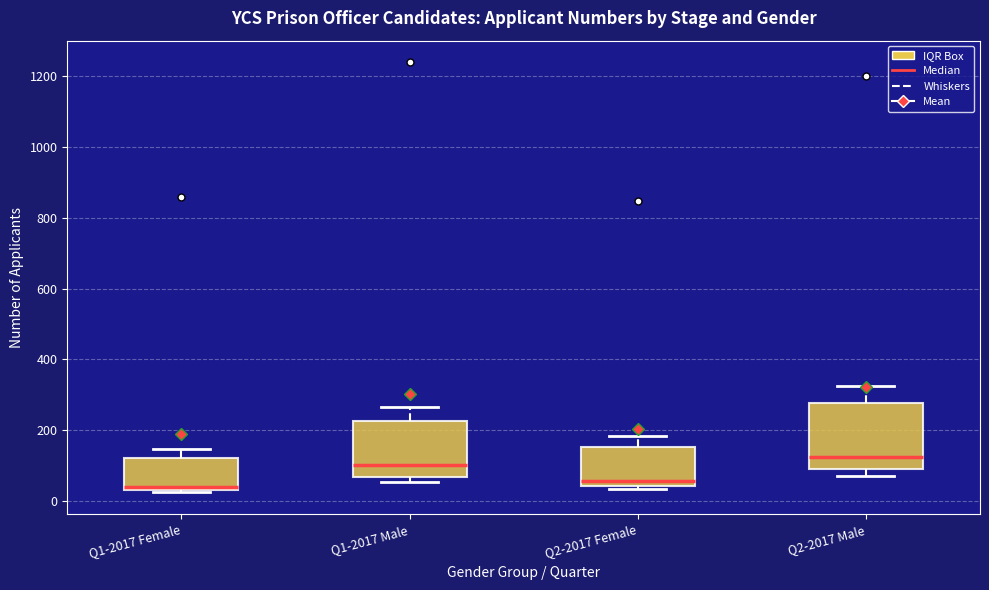

Reading left to right, read every box against the y-axis: the position of its median line, the range the box covers, and the ends of its whiskers. The values are not printed on the chart, so give them approximately, as read against the axis.

Q1-2017 Female: median 40 (just above the box's lower edge), box 40 to 120, whiskers 20 to 140
Q1-2017 Male: median 100, box 60 to 220, whiskers 60 (just below the box's lower edge) to 260
Q2-2017 Female: median 60, box 40 to 160, whiskers 40 (just below the box's lower edge) to 180
Q2-2017 Male: median 120, box 80 to 280, whiskers 80 (just below the box's lower edge) to 320